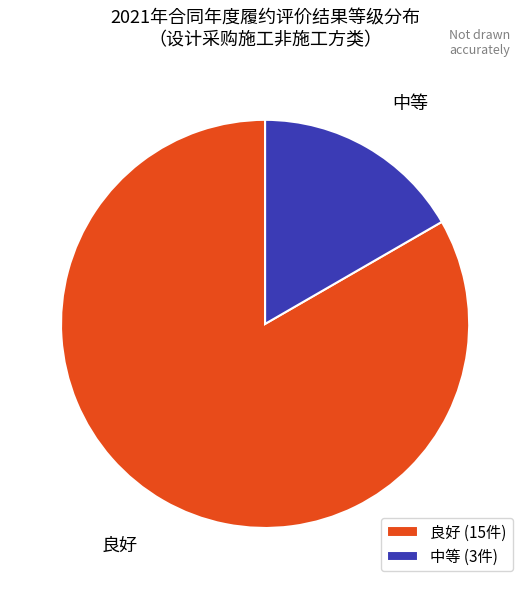

Combined, do 中等 and 良好 account for over 50%?

Yes